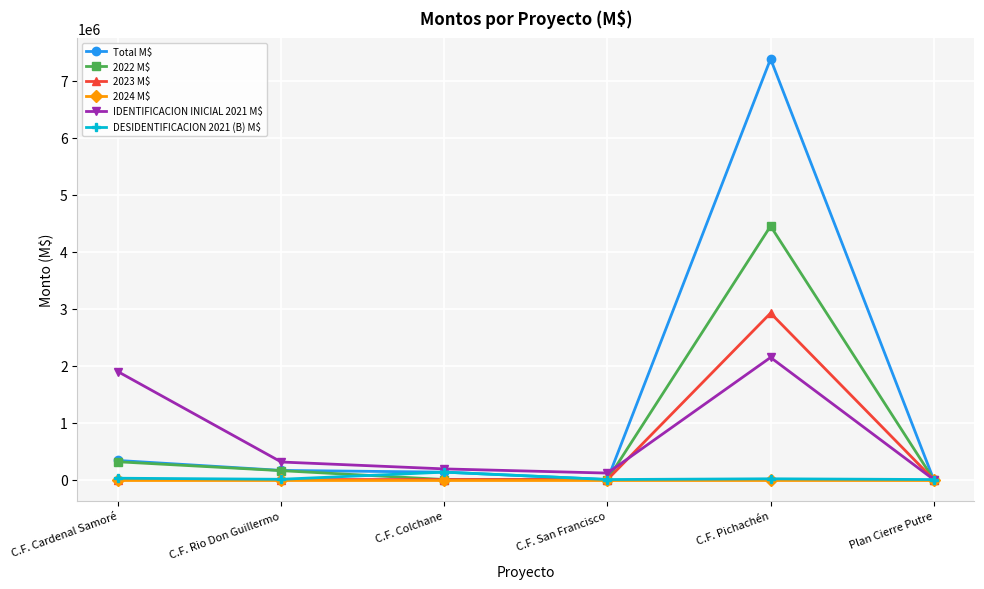

Which category has the highest value in the DESIDENTIFICACION 2021 (B) M$ series?

C.F. Colchane